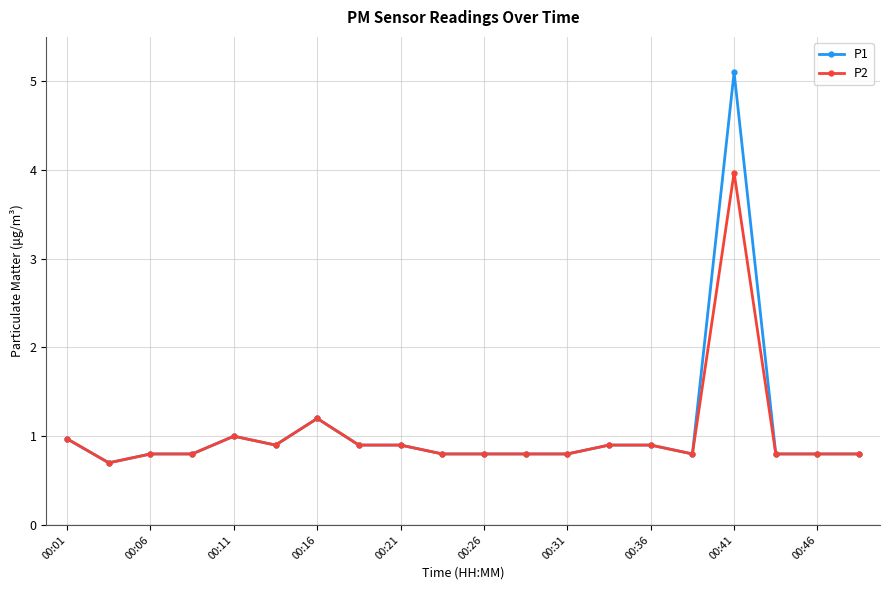

What is the lowest value of the P2 series?

0.7